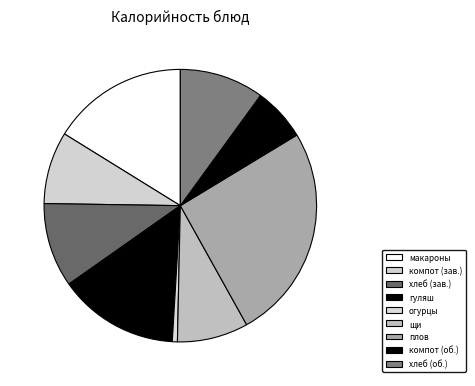

How many segments does this pie chart have?

9